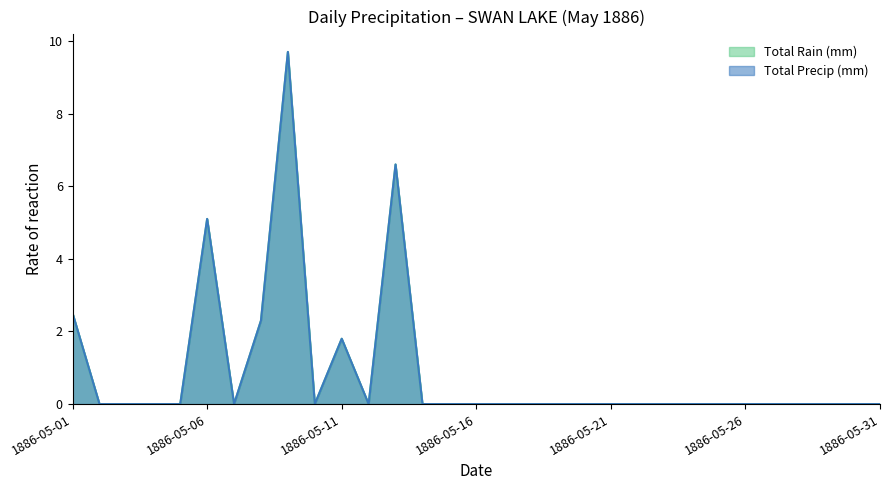

What is the value of the Total Rain (mm) point at the 11th from the left?

1.8